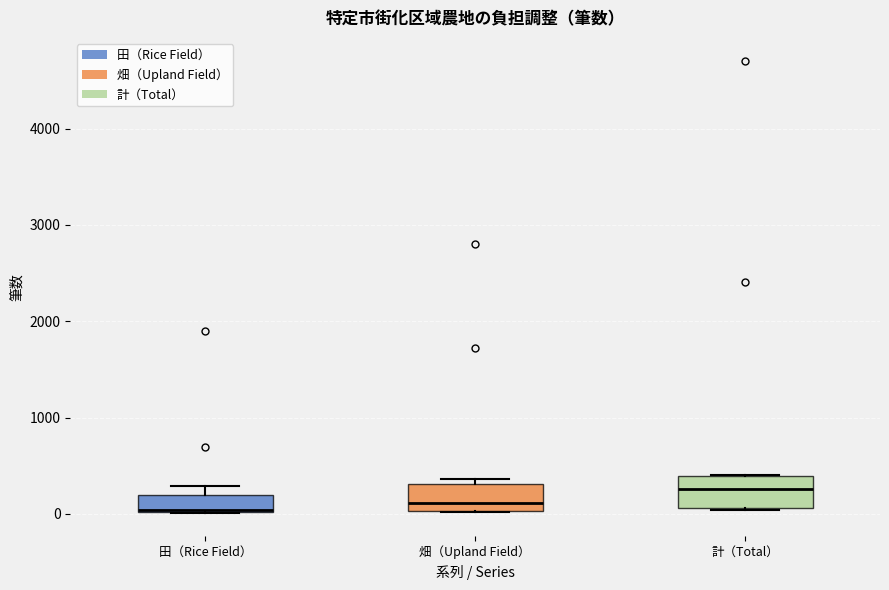

Reading left to right, transcribe this box plot: for each box, give where its median line is, the range the box spans, and where its two whiskers end, as read against the y-axis. The values are not printed on the chart, so give them approximately, as read against the axis.

田（Rice Field）: median 0 (drawn on the box's lower edge), box 0 to 200, whiskers 0 to 300
畑（Upland Field）: median 100, box 0 to 300, whiskers 0 to 400
計（Total）: median 300, box 100 to 400, whiskers 0 to 400